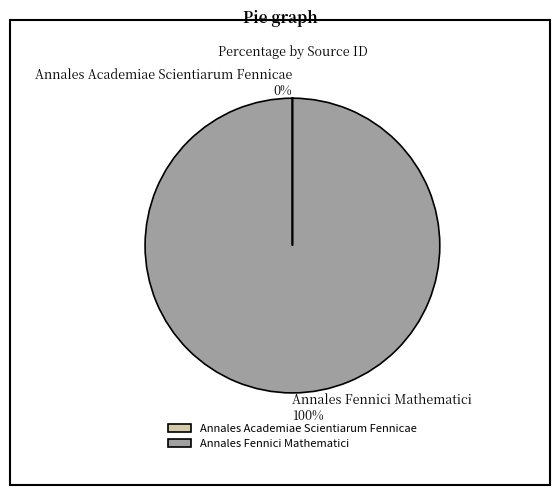

To the nearest percent, what is the difference between the largest and smallest slice percentages?

100%